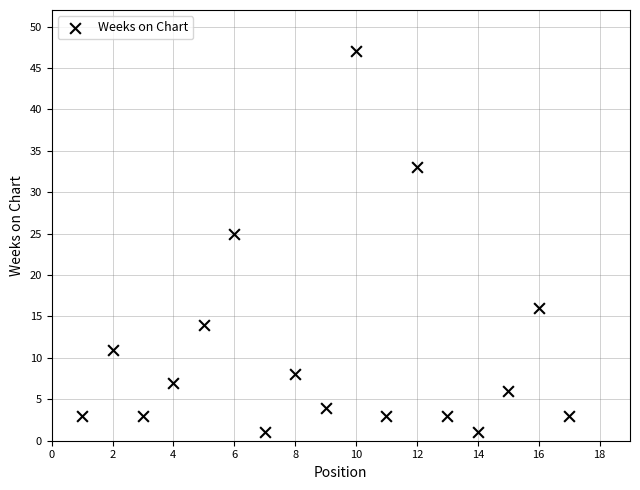

What Y value in the scatter plot is closest to 24?

25